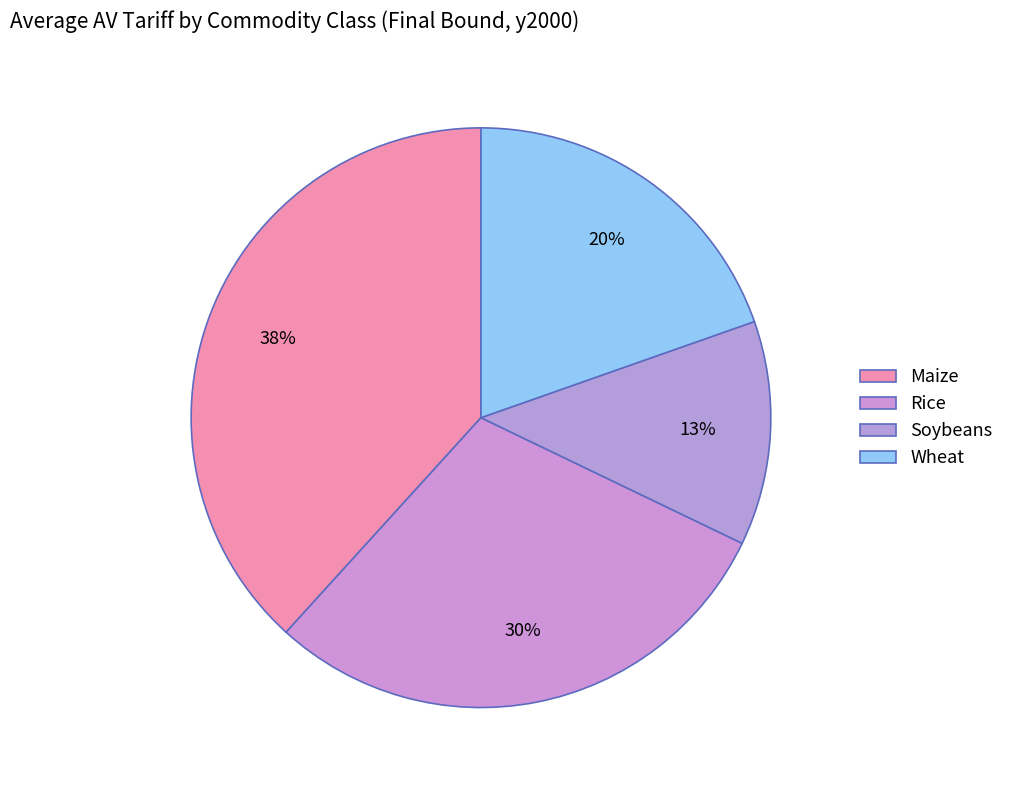

What is the ratio of the value at Soybeans to the value at Wheat?

0.6